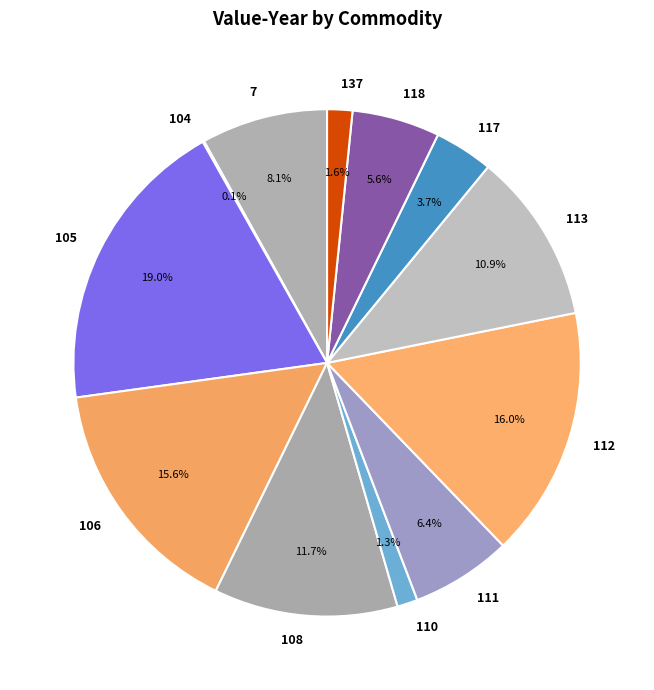

Which slice is the largest?

105